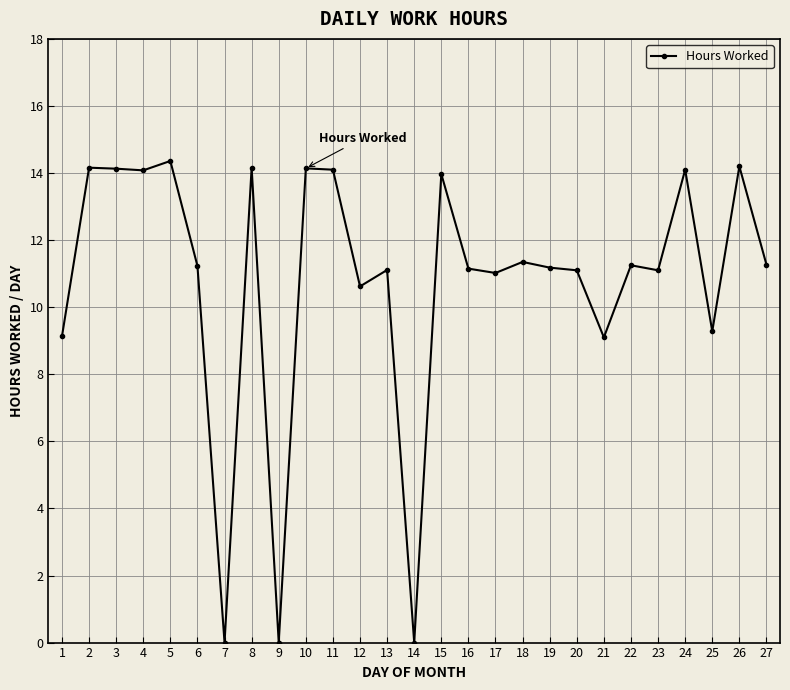

What is the ratio of the value at 18 to the value at 8?

0.8